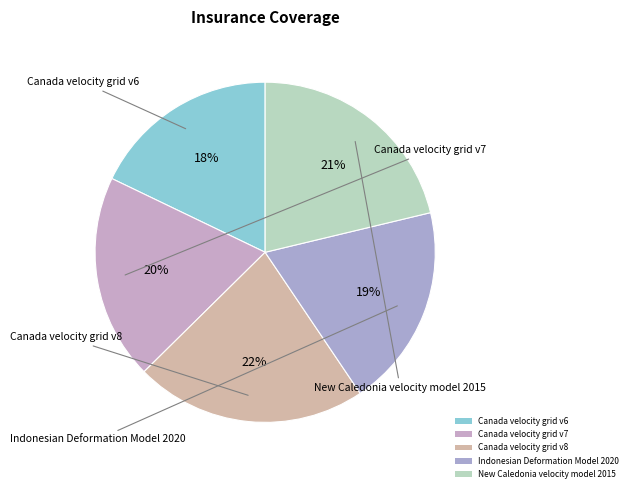

How many segments does this pie chart have?

5